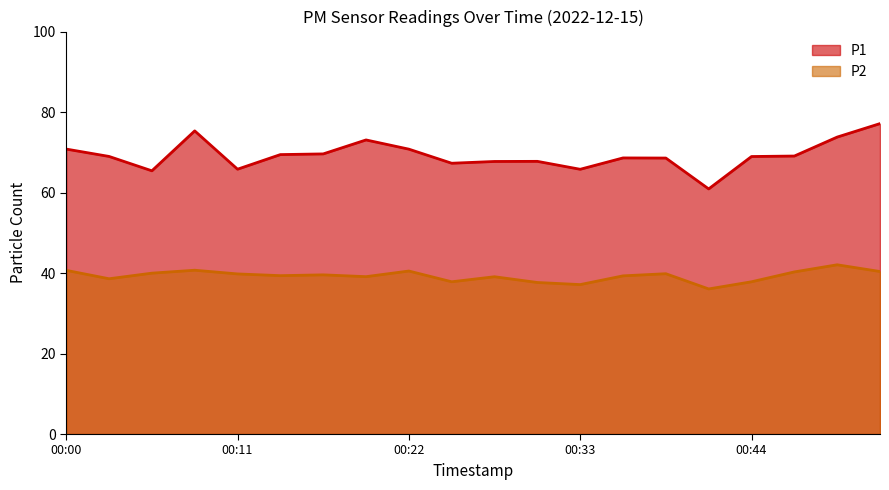

How many interior local valleys does the P1 series have?

5